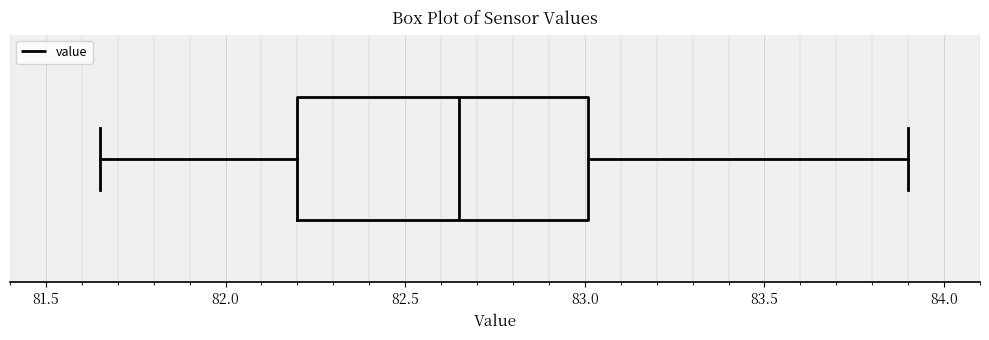

Transcribe this box plot: give where the median line is, the range the box spans, and where the two whiskers end, as read against the x-axis. The values are not printed on the chart, so give them approximately, as read against the axis.

median 82.65, box 82.20 to 83.00, whiskers 81.65 to 83.90